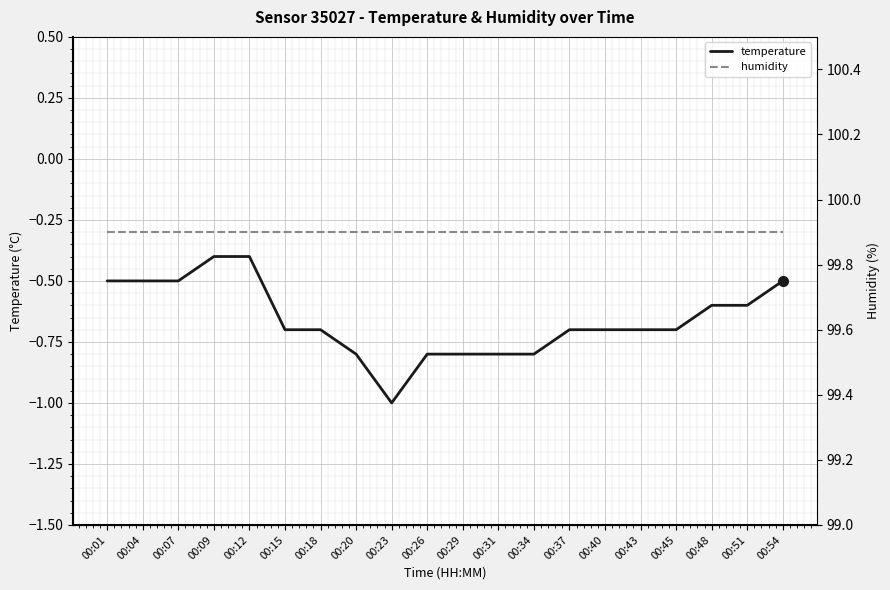

True or false: humidity and temperature cross at least once.

False